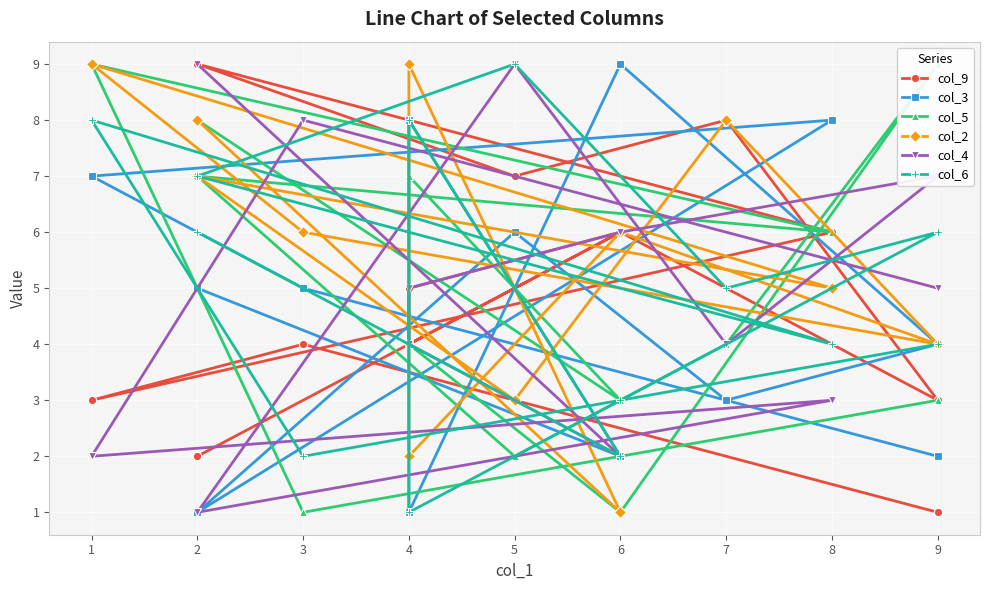

How many data points does each series have?

13